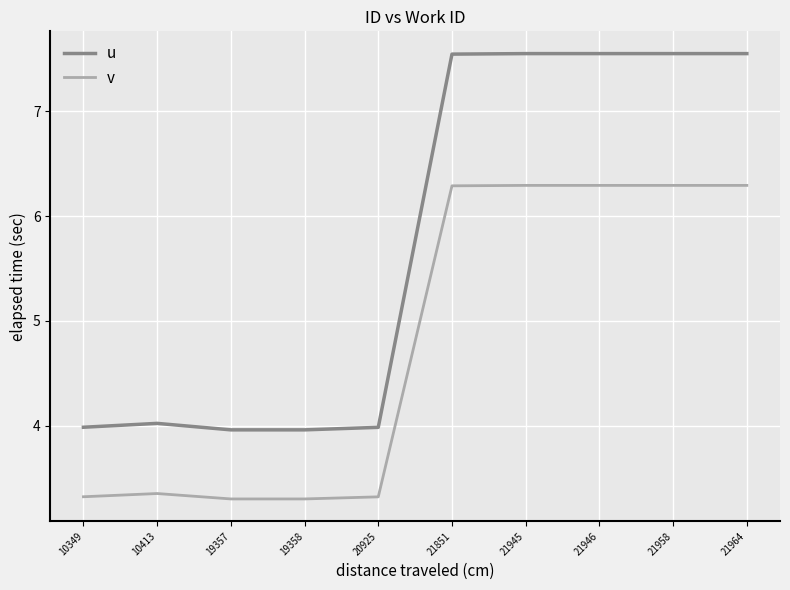

True or false: v has a value of 4.4 at 10413.

False